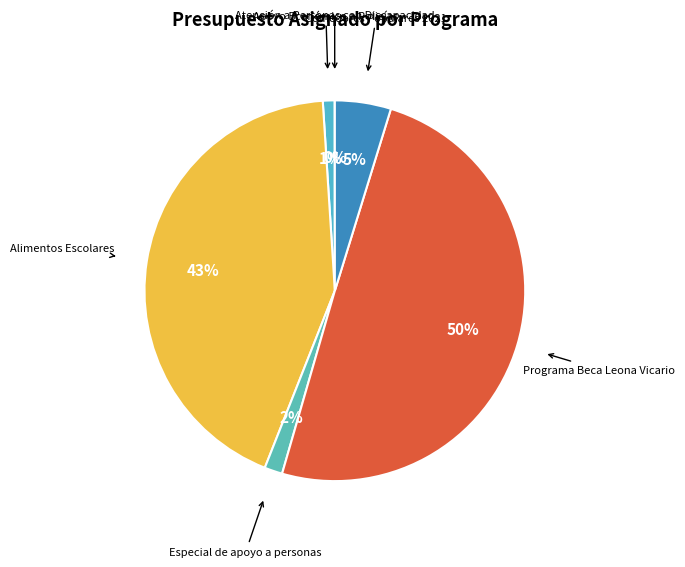

Is Apoyo Económico a Policías the majority of the pie?

No